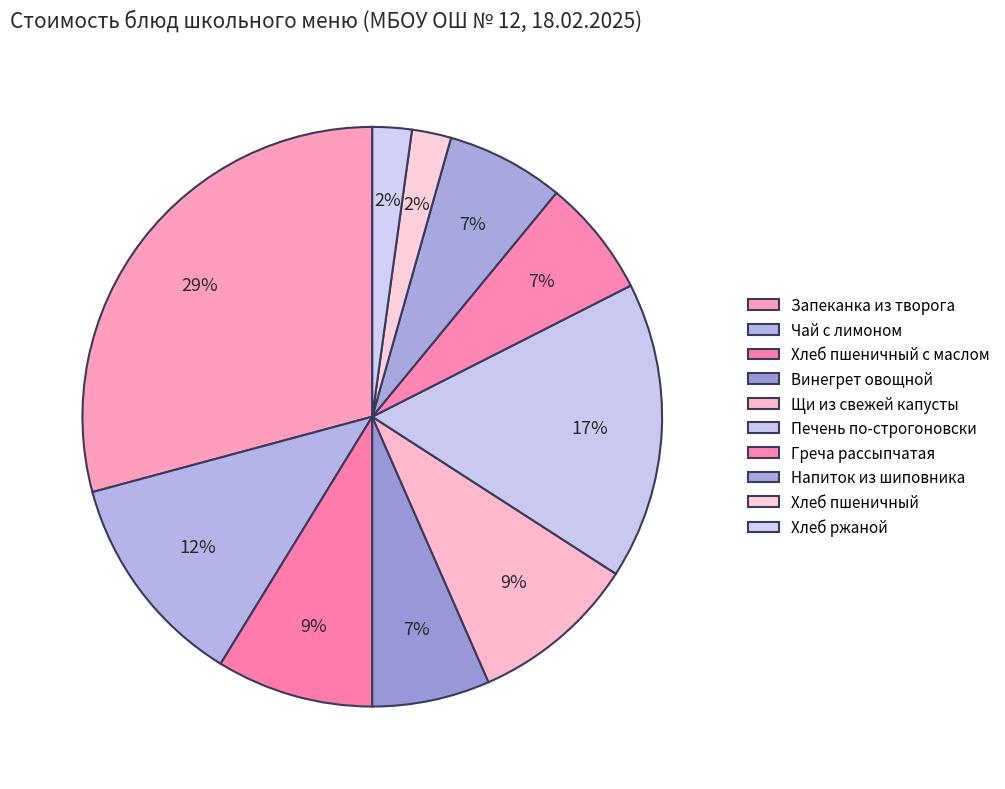

How many segments does this pie chart have?

10